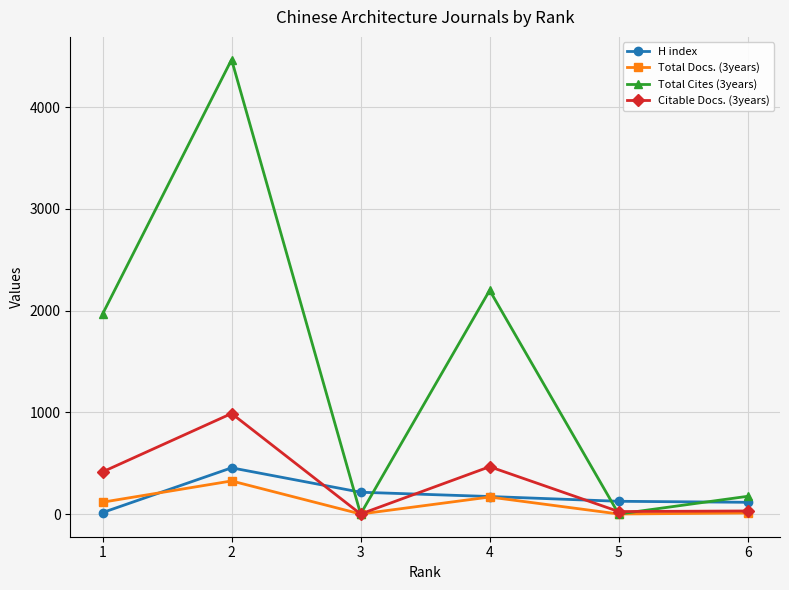

Which series has the largest total across all categories?

Total Cites (3years)